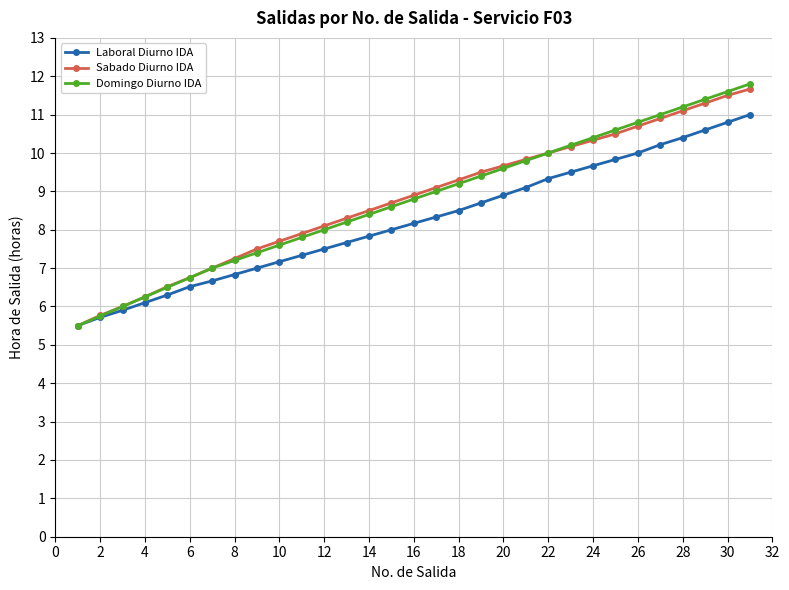

Which series has the largest range (max minus min)?

Domingo Diurno IDA